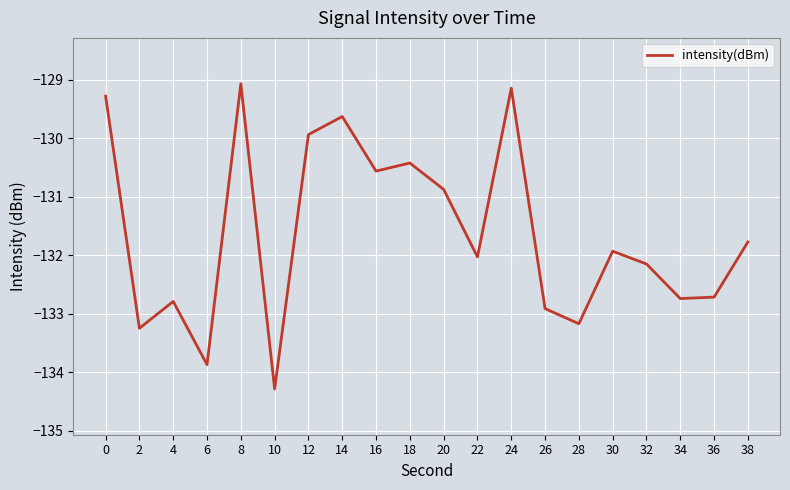

How many lines are shown in the chart?

1